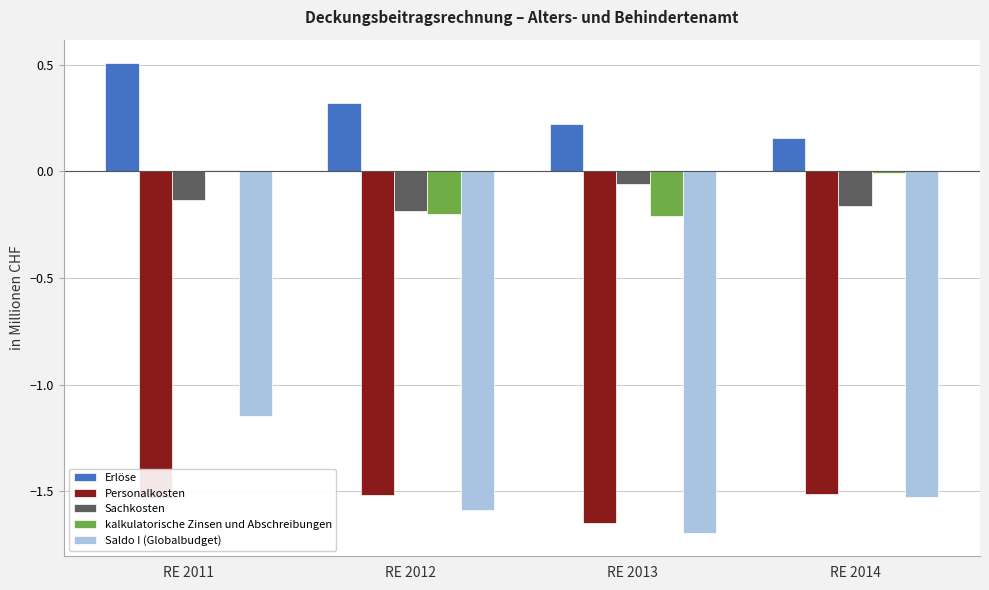

The Erlöse series shows 0.5 at RE 2011. True or false?

True